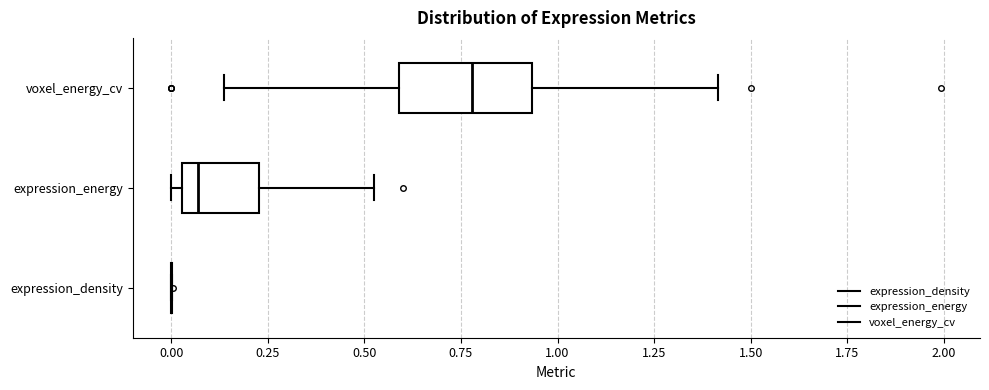

Reading bottom to top, transcribe this box plot: for each box, give where its median line is, the range the box spans, and where its two whiskers end, as read against the x-axis. The values are not printed on the chart, so give them approximately, as read against the axis.

expression_density: box collapsed to a line at 0.00, whiskers 0.00 to 0.00
expression_energy: median 0.05 (just right of the box's left edge), box 0.05 to 0.25, whiskers 0.00 to 0.50
voxel_energy_cv: median 0.80, box 0.60 to 0.95, whiskers 0.15 to 1.40